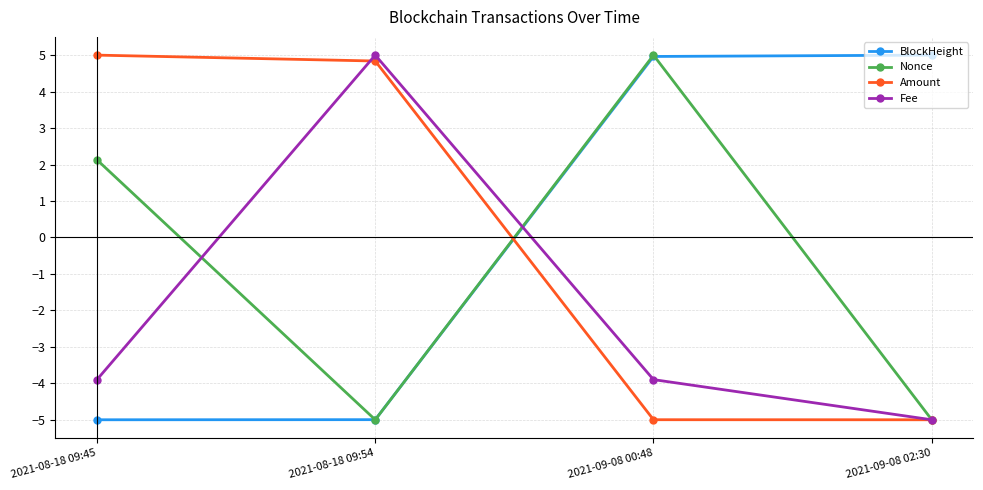

Is this an area chart (filled region under the line)?

No